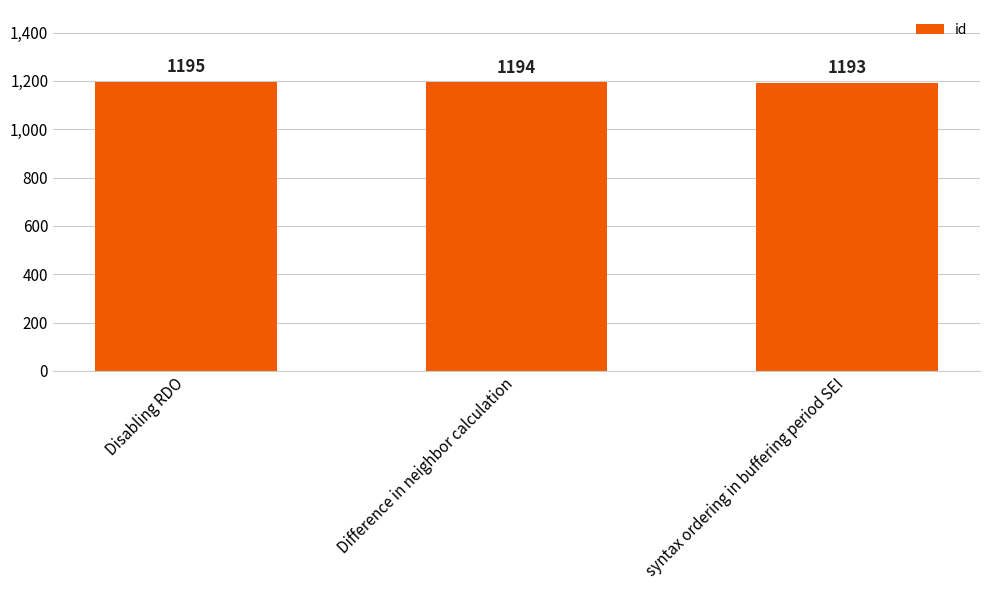

Reading left to right, what are all the values shown in this chart?

Disabling RDO=1195	Difference in neighbor calculation=1194	syntax ordering in buffering period SEI=1193